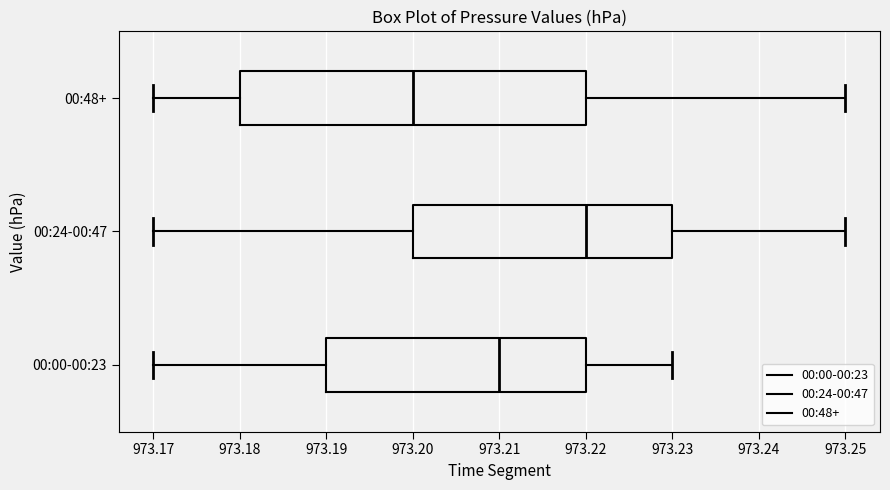

Where does the left whisker of the box for 00:48+ end on the x-axis? The values are not printed on the chart, so give them approximately, as read against the axis.

973.17